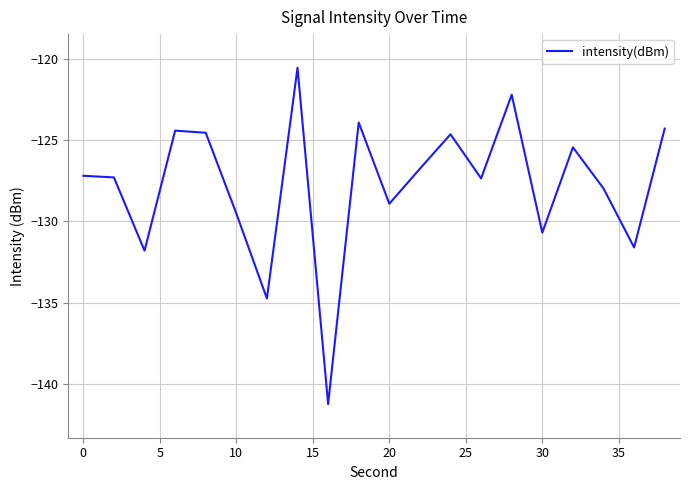

What is the maximum value shown in the chart?

-120.5